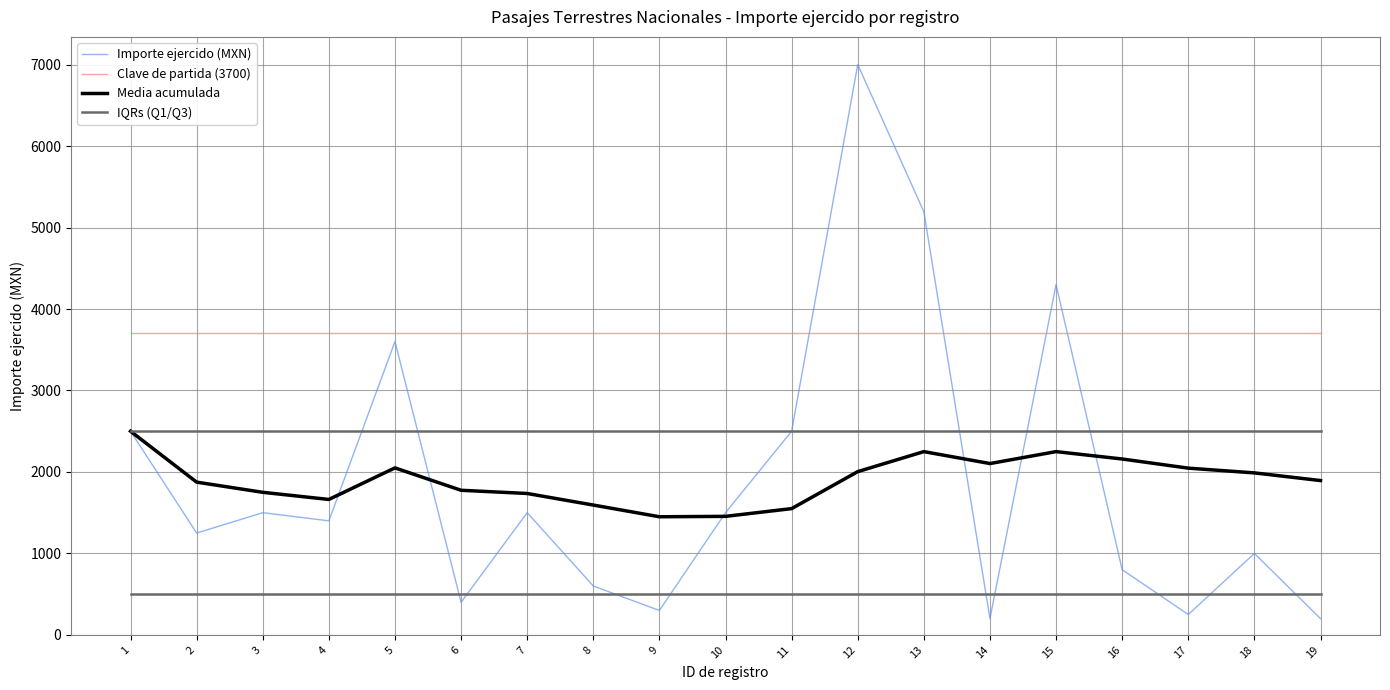

Rank the series at 18 from lowest to highest value.

IQRs (Q1/Q3), Importe ejercido (MXN), Media acumulada, Clave de partida (3700)